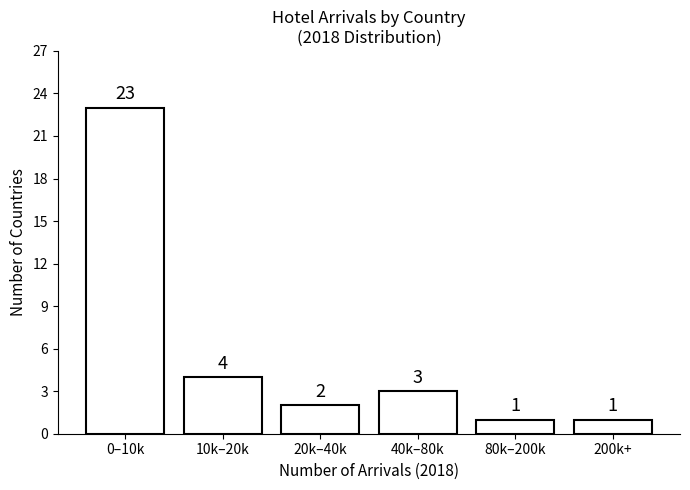

Reading left to right, extract all data points from this chart.

23	4	2	3	1	1